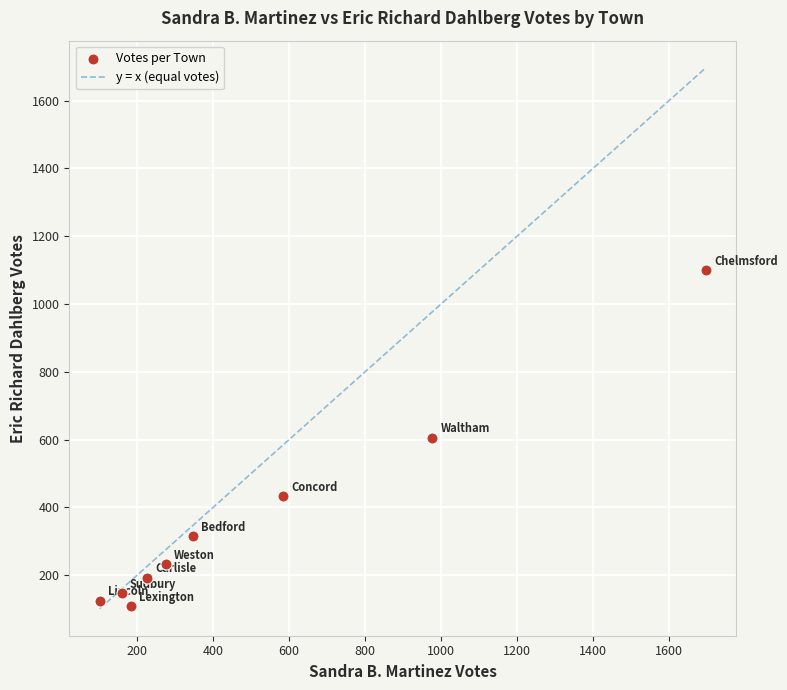

What is the range of Y values (max minus min)?

992